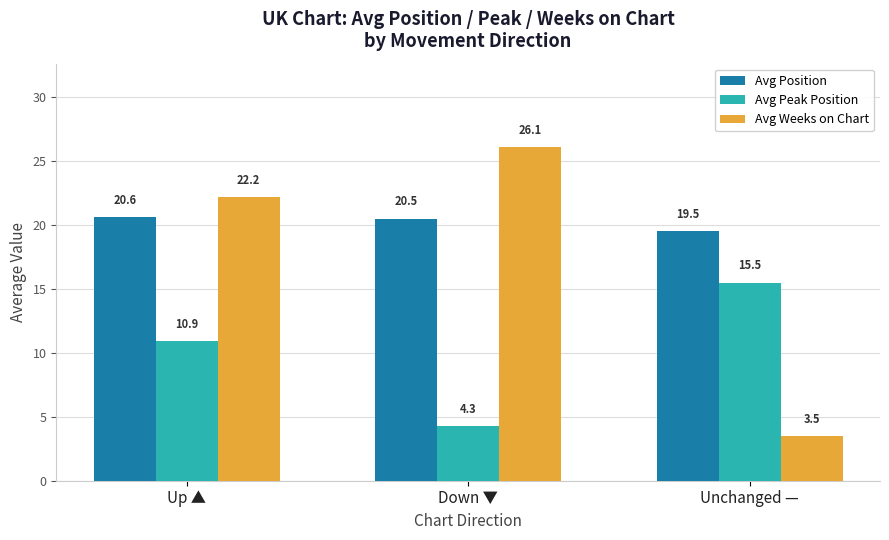

Rank the series at Up ▲ from lowest to highest value.

Avg Peak Position, Avg Position, Avg Weeks on Chart